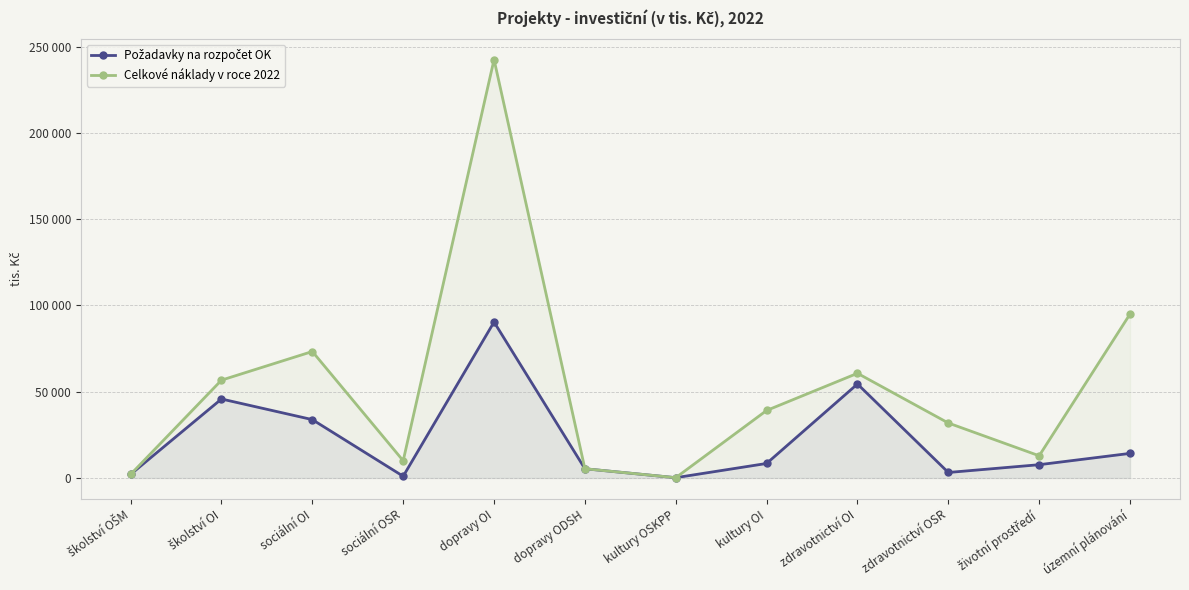

What position from the right is školství OI?

11